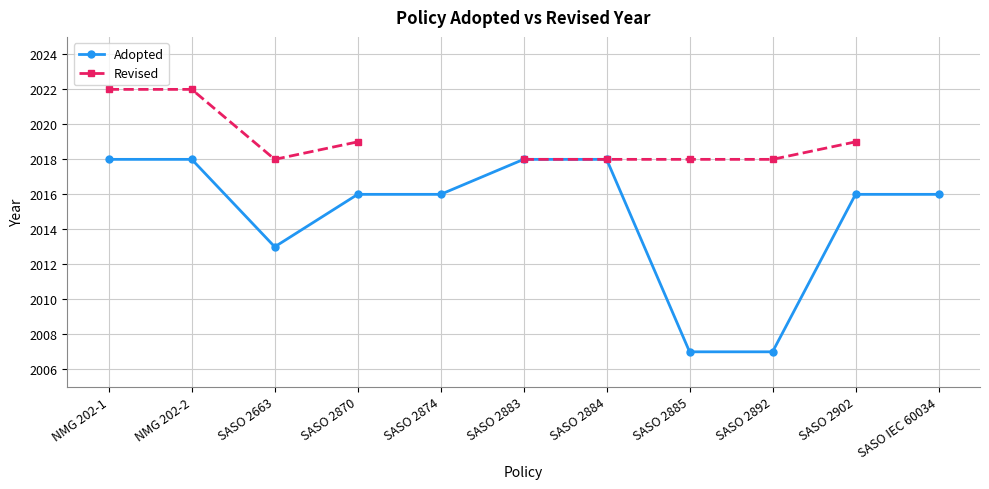

Where is Revised nearest to the value 2020?

SASO 2870